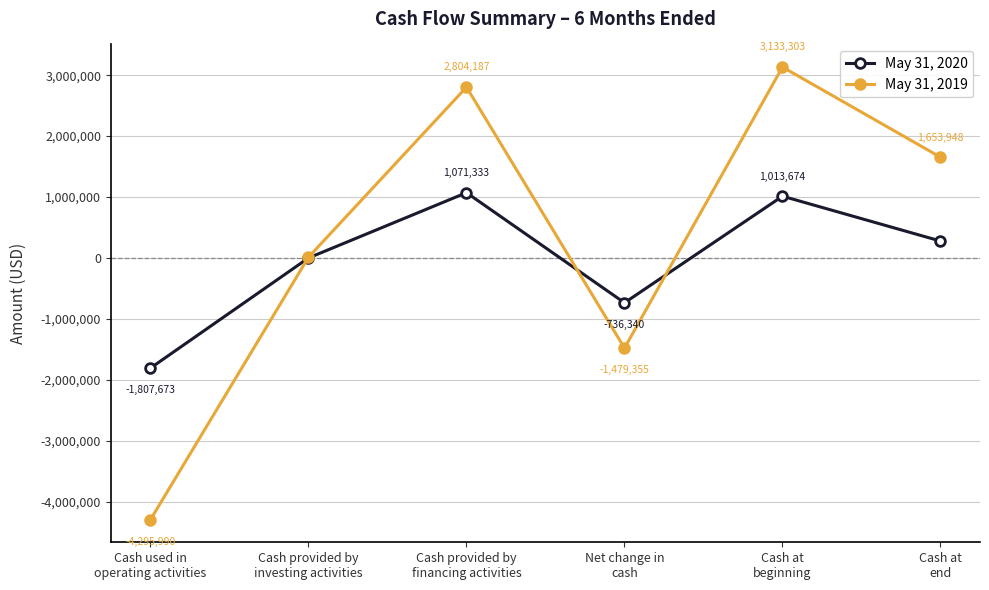

What is the sum of the May 31, 2019 values at Cash provided by
financing activities and Cash at
beginning?

5937490